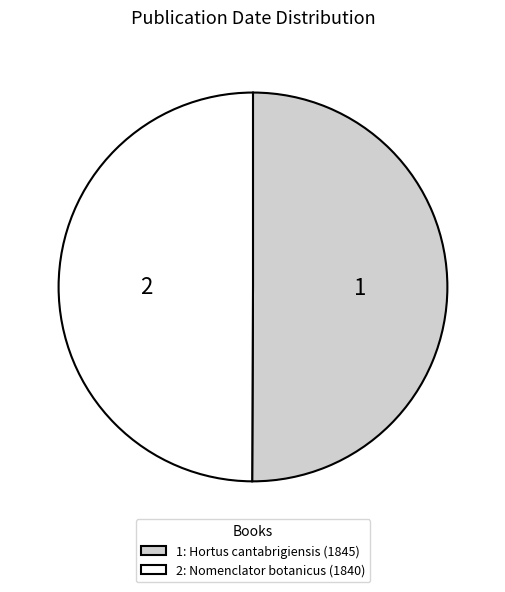

Is it true that 1: Hortus cantabrigiensis (1845) is 65% of the pie?

False